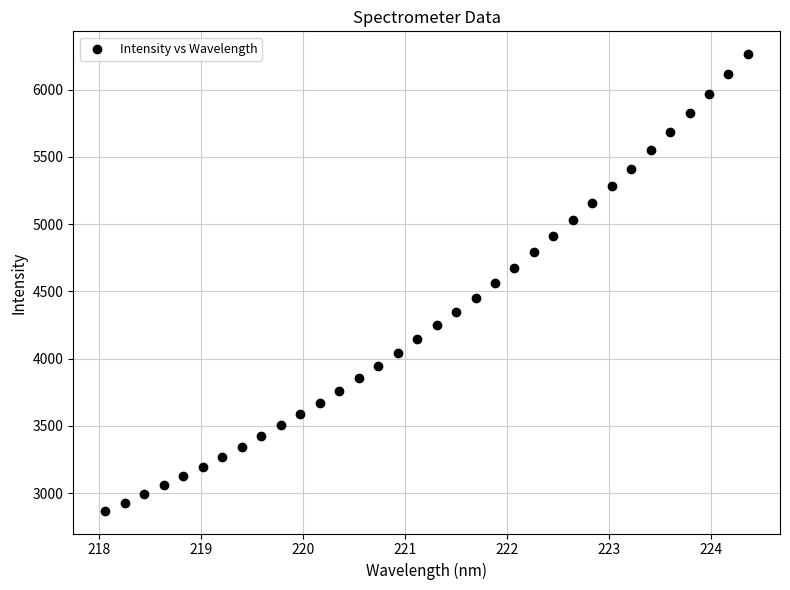

What is the range of X values (max minus min)?

6.3